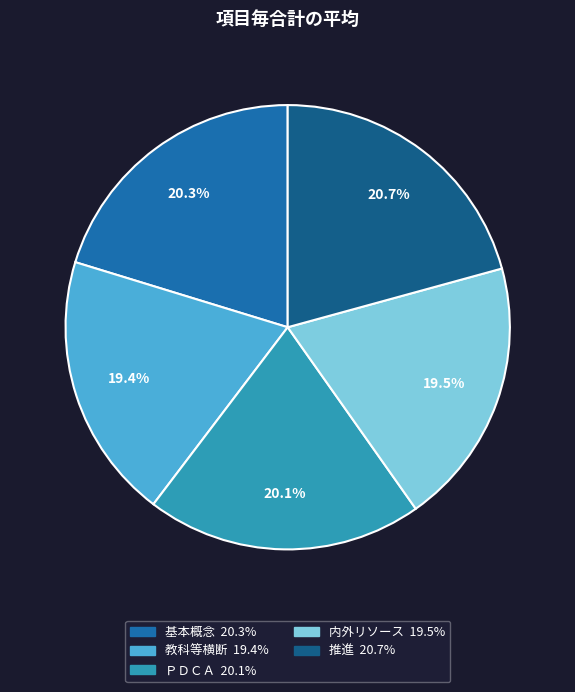

The 推進 slice represents 29% of the pie. True or false?

False